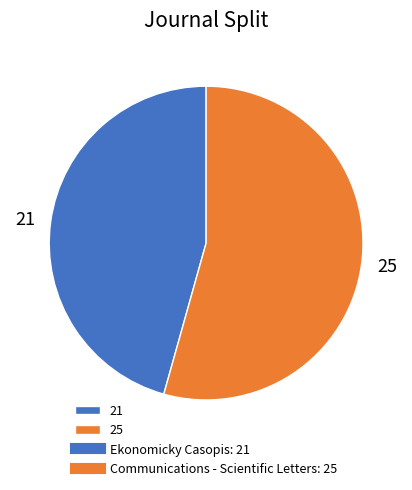

Which slice is the largest?

25